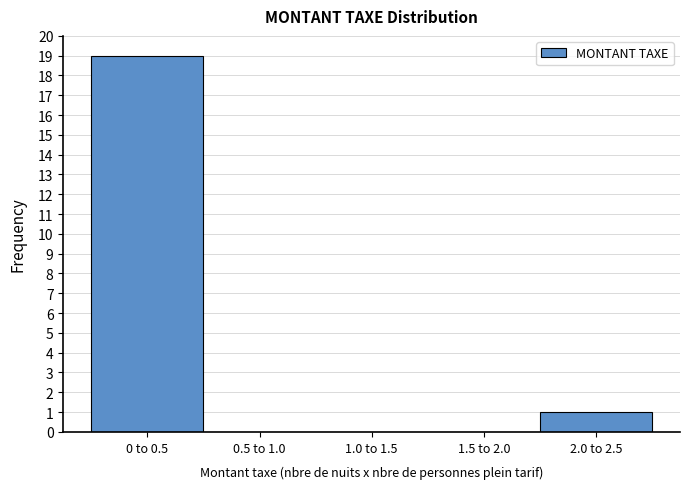

Reading left to right, transcribe all the data shown in this chart.

0 to 0.5=19	0.5 to 1.0=0	1.0 to 1.5=0	1.5 to 2.0=0	2.0 to 2.5=1